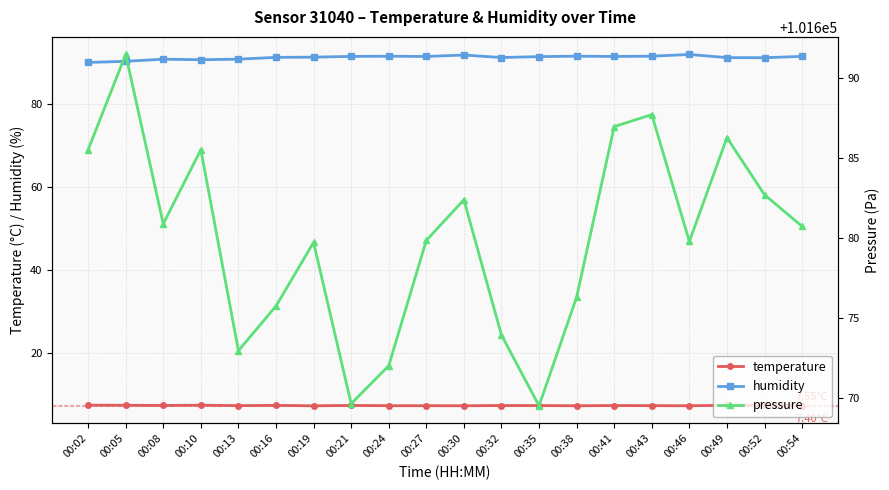

How many interior local peaks does the humidity series have?

5